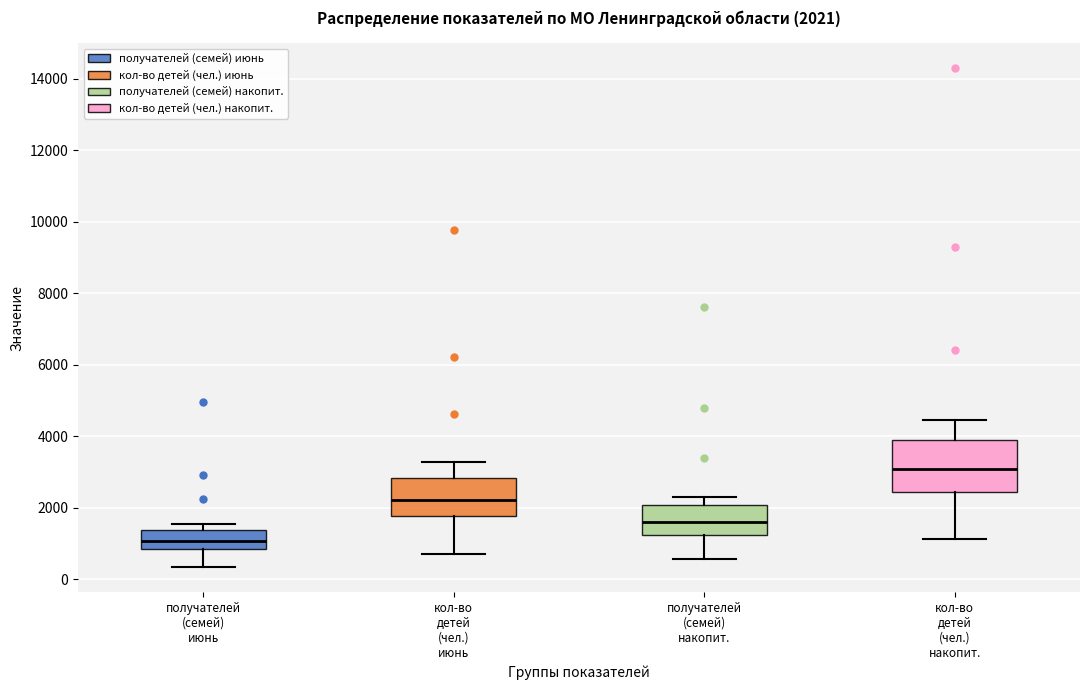

Which box has the highest median line?

кол-во детей (чел.) накопит.